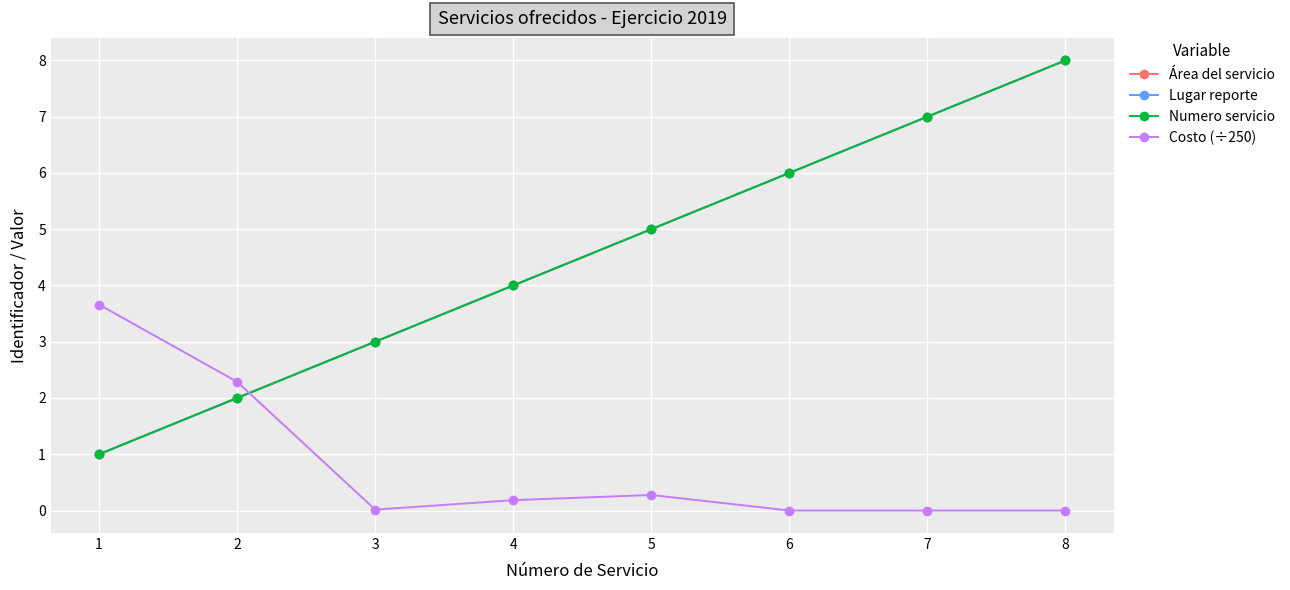

Is the value of Área del servicio at 8 greater than the value of Numero servicio at 1?

Yes